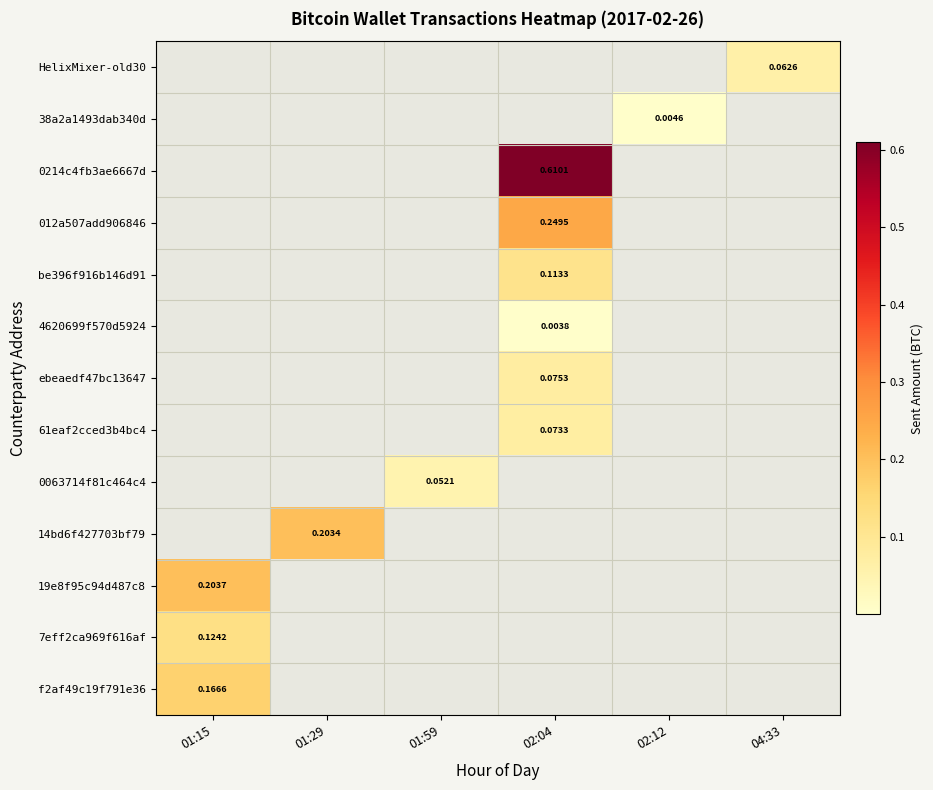

Between 01:29 and 04:33, which is larger?

04:33